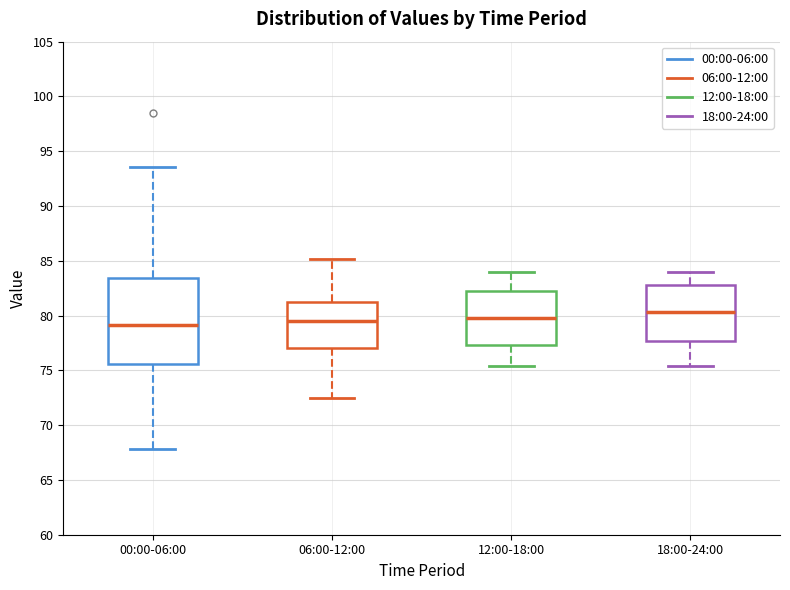

Reading left to right, read every box against the y-axis: the position of its median line, the range the box covers, and the ends of its whiskers. The values are not printed on the chart, so give them approximately, as read against the axis.

00:00-06:00: median 79.0, box 75.5 to 83.5, whiskers 68.0 to 93.5
06:00-12:00: median 79.5, box 77.0 to 81.0, whiskers 72.5 to 85.0
12:00-18:00: median 80.0, box 77.5 to 82.5, whiskers 75.5 to 84.0
18:00-24:00: median 80.5, box 77.5 to 83.0, whiskers 75.5 to 84.0